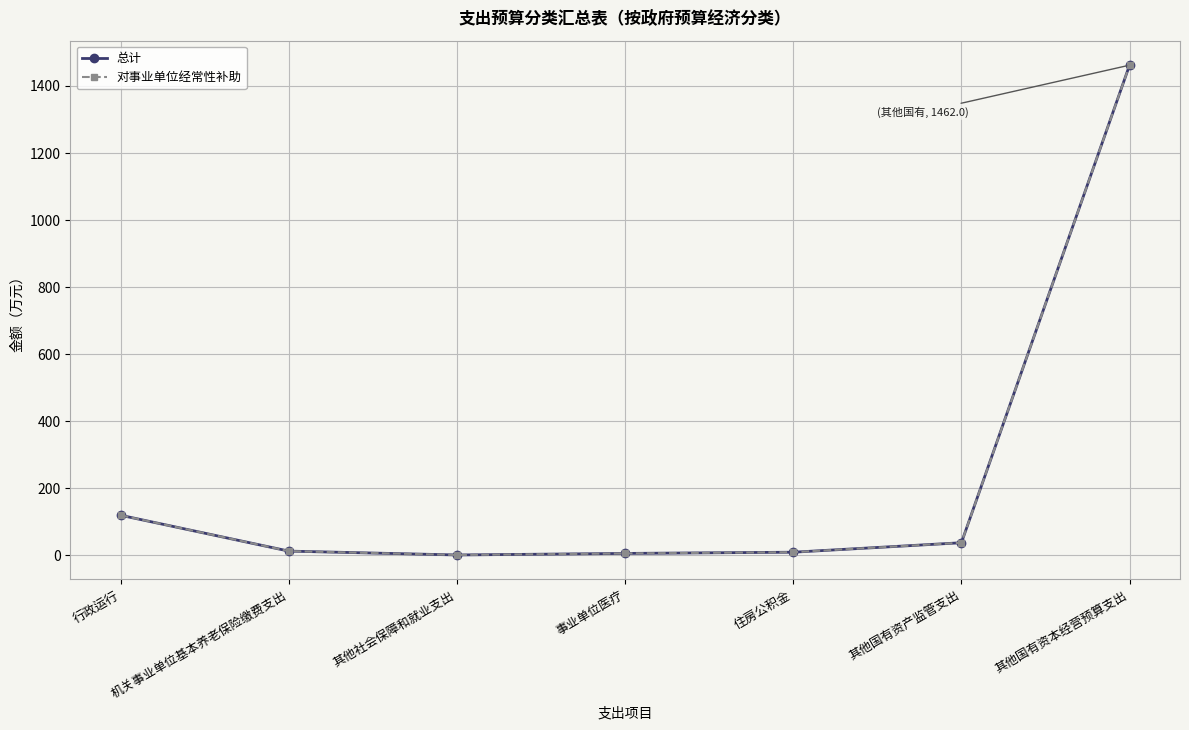

Rank the series at 行政运行 from highest to lowest value.

总计, 对事业单位经常性补助